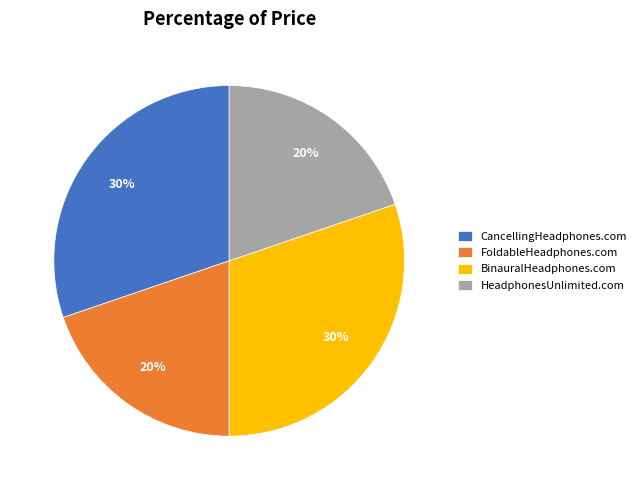

Is there a majority slice in this chart?

No